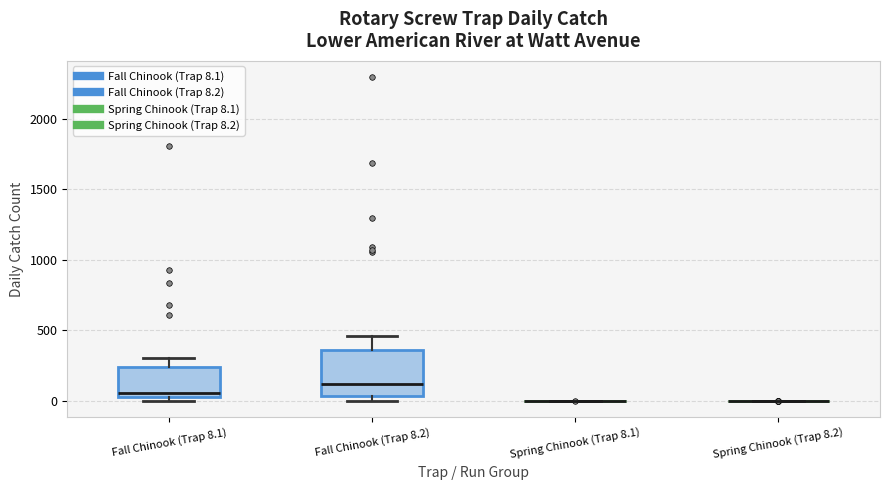

Reading left to right, transcribe this box plot: for each box, give where its median line is, the range the box spans, and where its two whiskers end, as read against the y-axis. The values are not printed on the chart, so give them approximately, as read against the axis.

Fall Chinook (Trap 8.1): median 50 (just above the box's lower edge), box 50 to 250, whiskers 0 to 300
Fall Chinook (Trap 8.2): median 100, box 50 to 350, whiskers 0 to 450
Spring Chinook (Trap 8.1): box collapsed to a line at 0, whiskers 0 to 0
Spring Chinook (Trap 8.2): box collapsed to a line at 0, whiskers 0 to 0